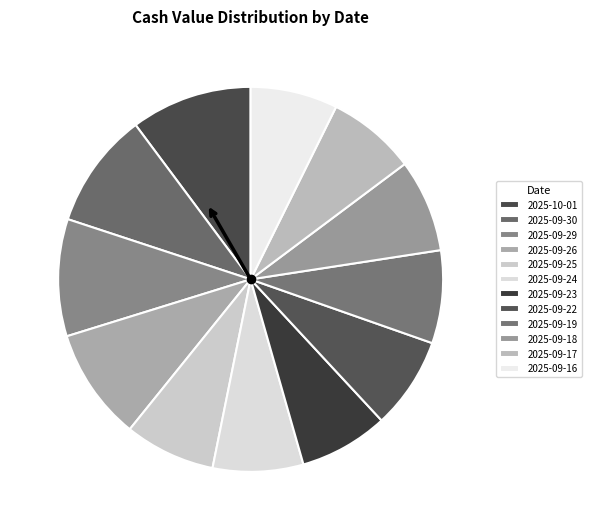

Does 2025-09-29 account for over 50% of the chart?

No